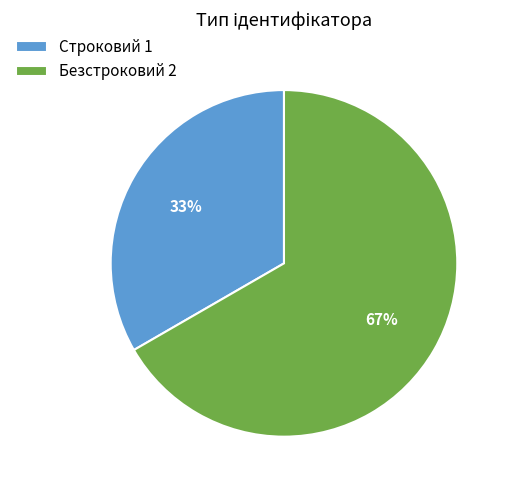

To the nearest percent, what portion does Строковий represent?

33%